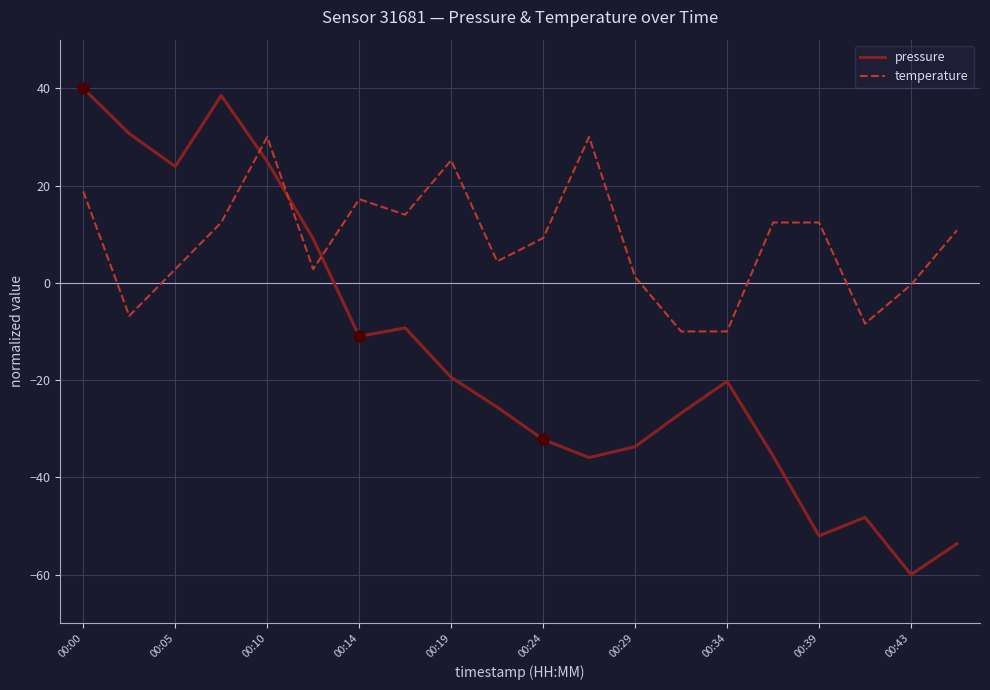

Count the number of categories in the chart.

20